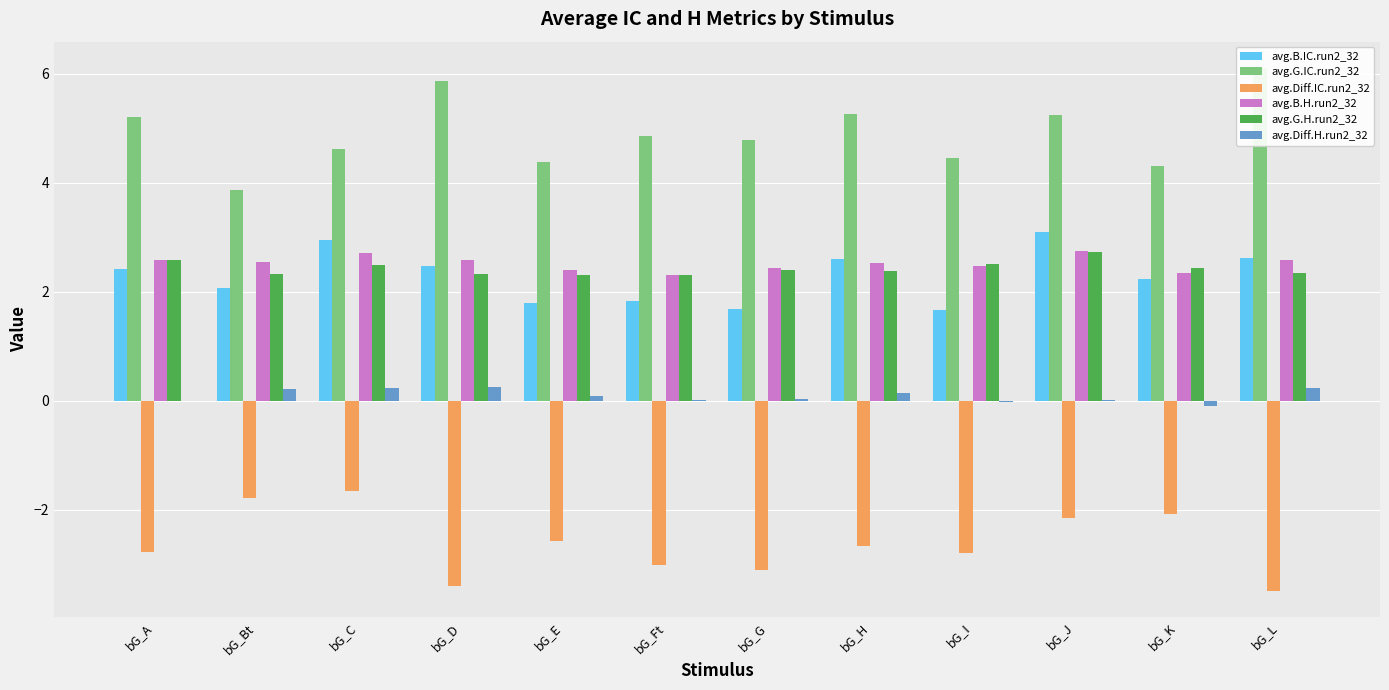

What is the minimum value shown in the chart?

-3.5